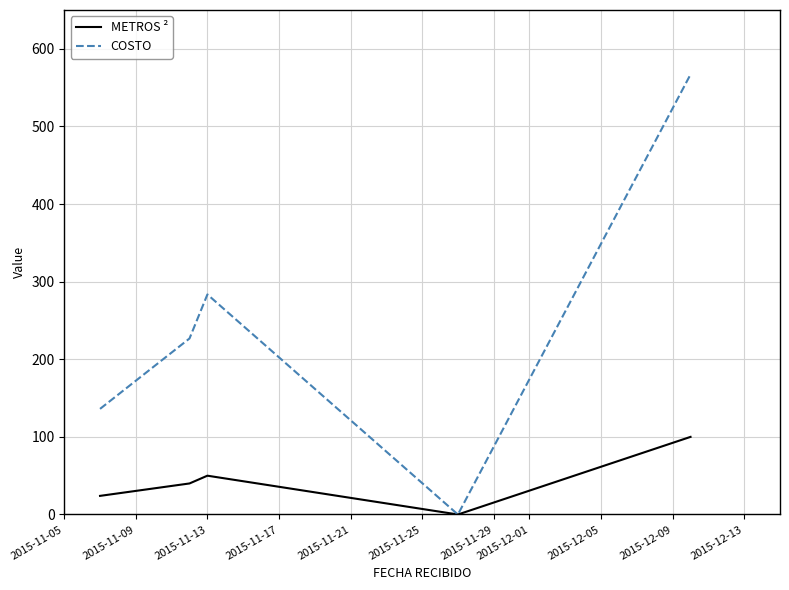

Which series has the widest spread of values?

COSTO